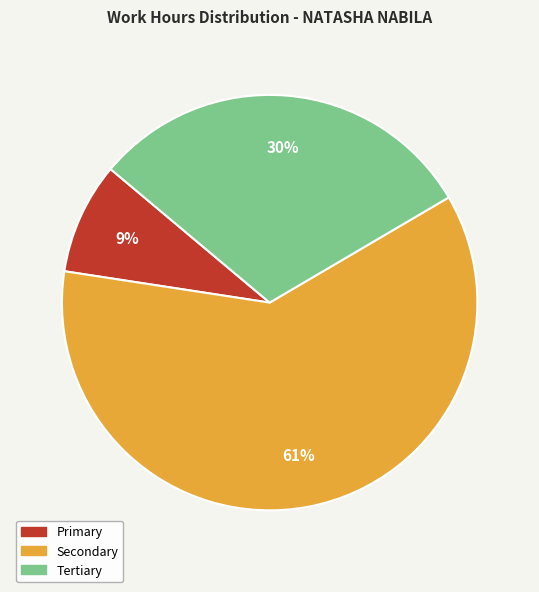

To the nearest percent, what is the difference between the largest and smallest slice percentages?

52%